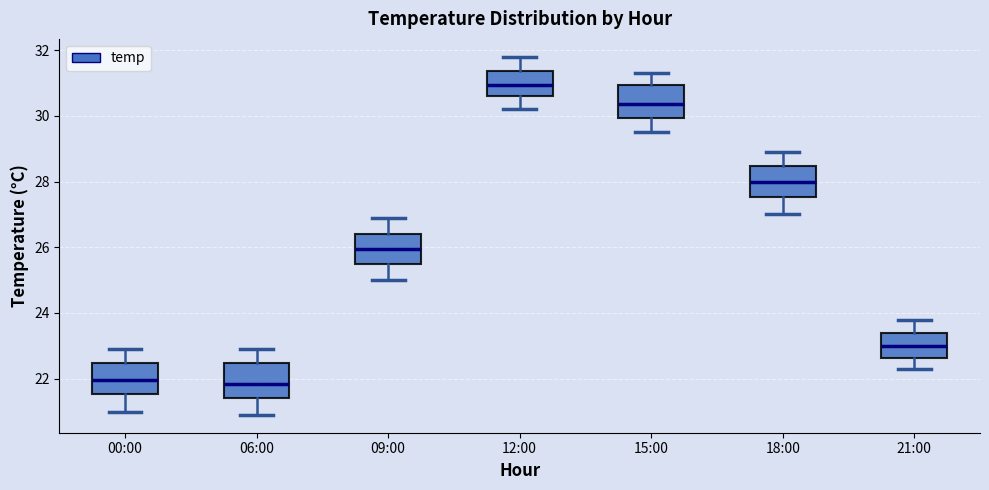

Reading left to right, transcribe this box plot: for each box, give where its median line is, the range the box spans, and where its two whiskers end, as read against the y-axis. The values are not printed on the chart, so give them approximately, as read against the axis.

00:00: median 22.0, box 21.6 to 22.4, whiskers 21.0 to 23.0
06:00: median 21.8, box 21.4 to 22.4, whiskers 21.0 to 23.0
09:00: median 26.0, box 25.6 to 26.4, whiskers 25.0 to 27.0
12:00: median 31.0, box 30.6 to 31.4, whiskers 30.2 to 31.8
15:00: median 30.4, box 30.0 to 31.0, whiskers 29.6 to 31.4
18:00: median 28.0, box 27.6 to 28.4, whiskers 27.0 to 29.0
21:00: median 23.0, box 22.6 to 23.4, whiskers 22.4 to 23.8